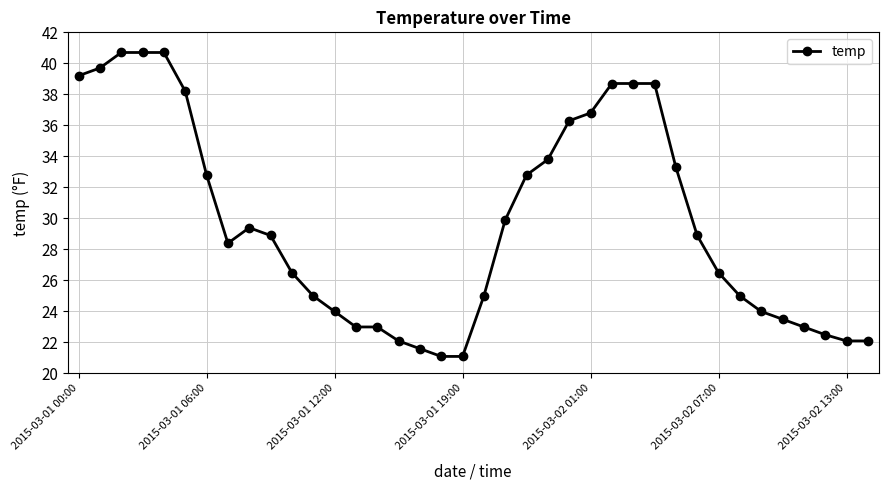

What is the value of the 35th point from the left?

23.0